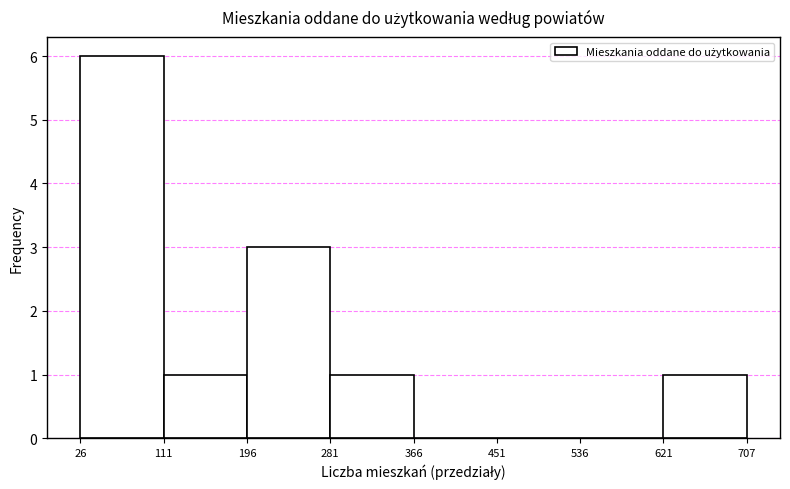

Reading left to right, transcribe this chart: for each bar, give the range it covers on the x-axis and its height. The values are not printed on the chart, so give them approximately, as read against the axis.

26 to 111: 6
111 to 196: 1
196 to 281: 3
281 to 366: 1
366 to 451: 0
451 to 536: 0
536 to 621: 0
621 to 707: 1